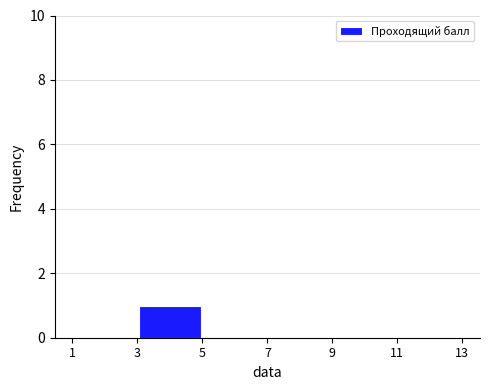

Reading left to right, transcribe this chart: for each bar, give the range it covers on the x-axis and its height. The values are not printed on the chart, so give them approximately, as read against the axis.

1 to 3: 0
3 to 5: 1
5 to 7: 0
7 to 9: 0
9 to 11: 0
11 to 13: 0